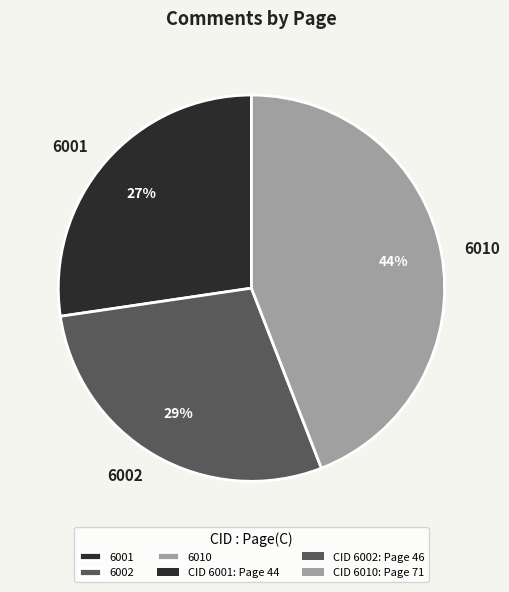

Does 6010 account for over 50% of the chart?

No